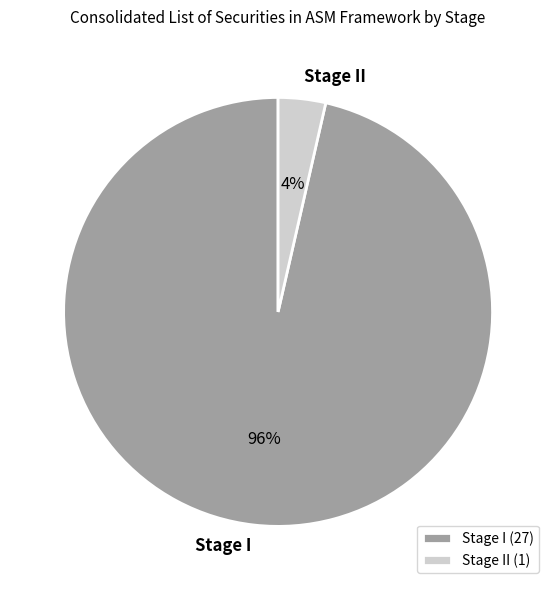

To the nearest percent, what portion does Stage II represent?

4%